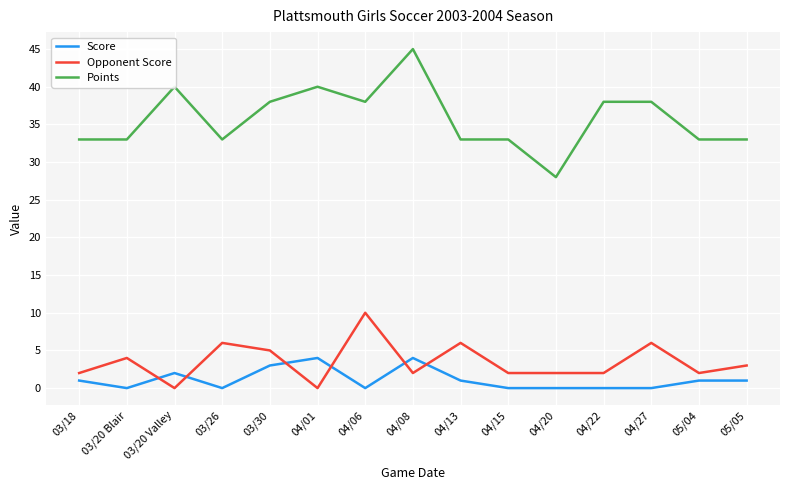

Where is the first local minimum for Opponent Score?

03/20 Valley